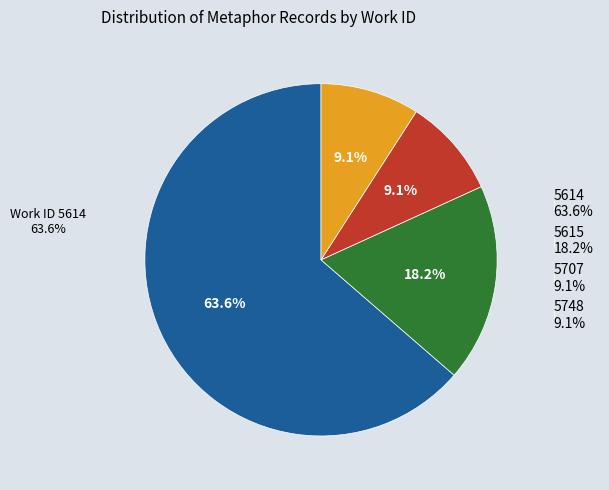

Which slice is the largest?

5614 63.6%